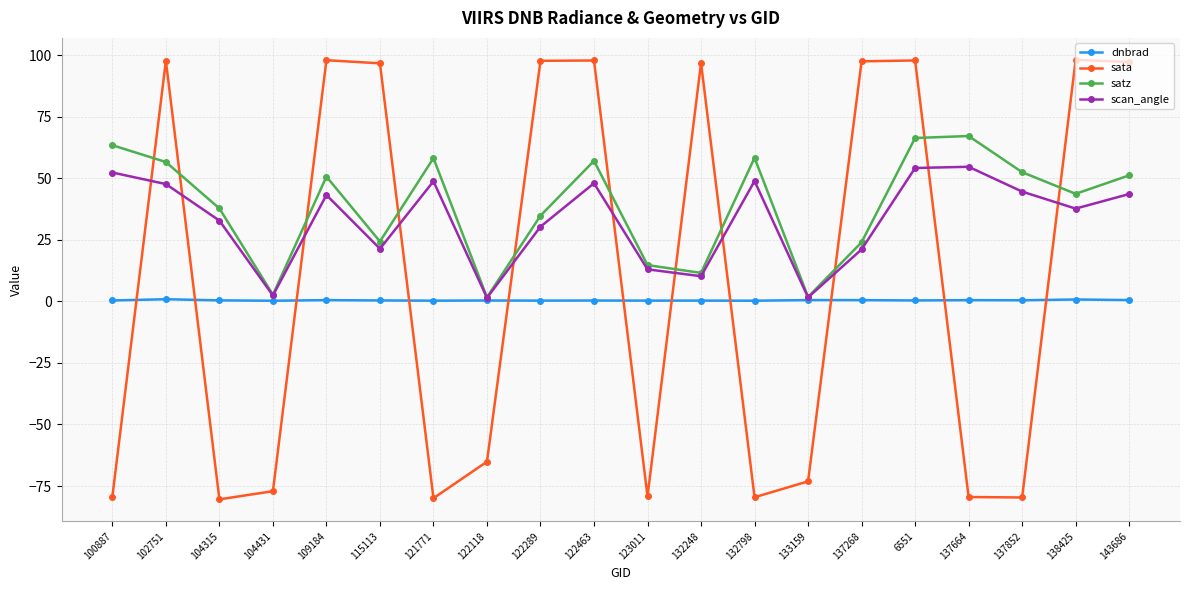

How many intersections are there between scan_angle and sata?

11